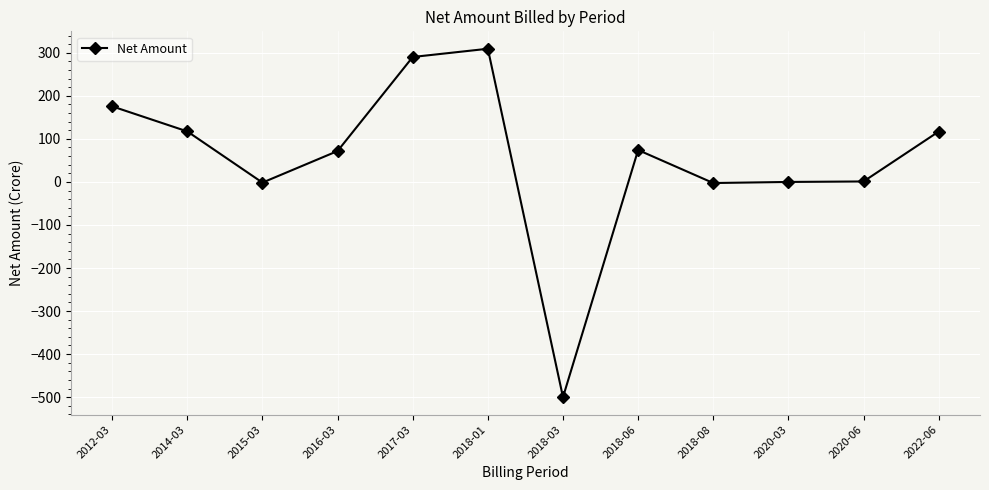

Which label corresponds to the largest value in the chart?

2018-01